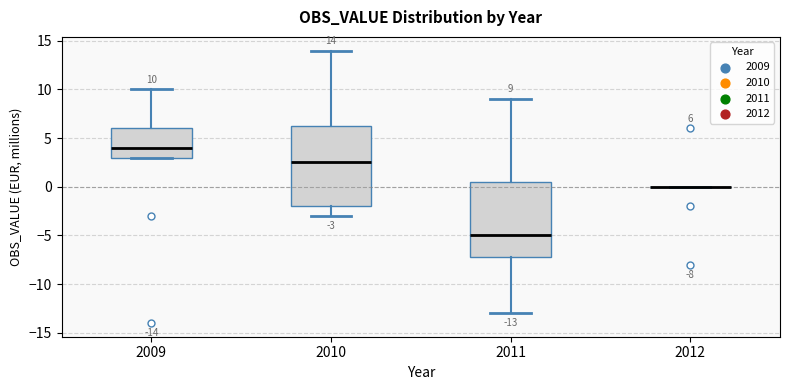

Comparing the boxes themselves (not the whiskers), which one is the tallest?

2010